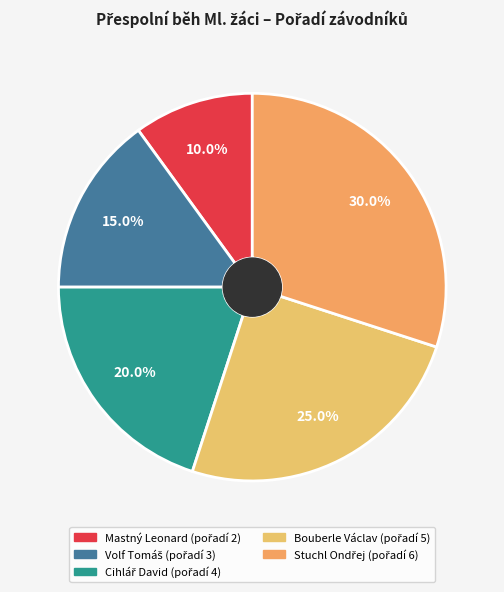

Is it true that Mastný Leonard is 10% of the pie?

True